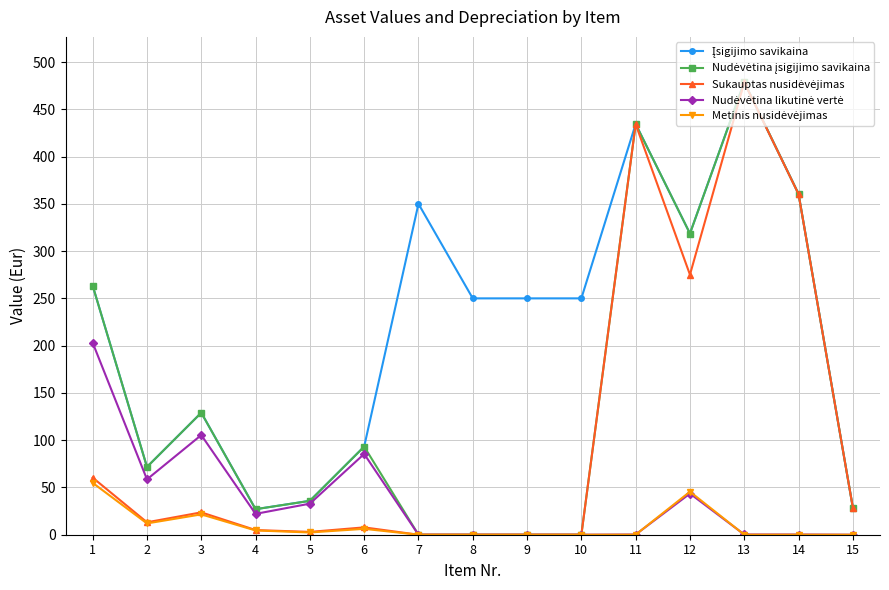

What is the difference between the highest and lowest values at 9?

250.0